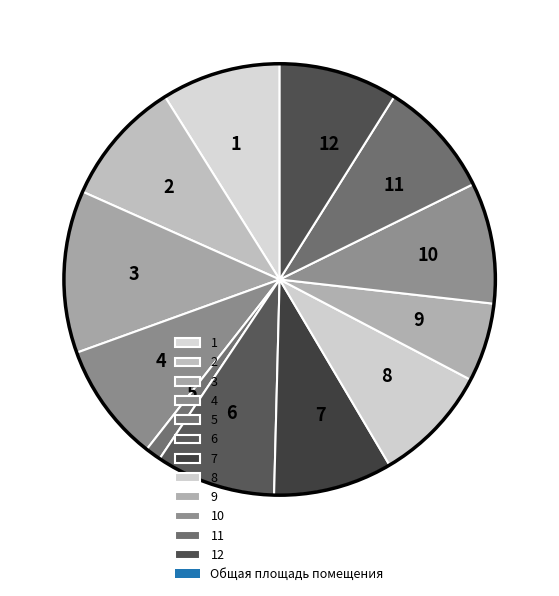

Count the number of slices in the pie.

12